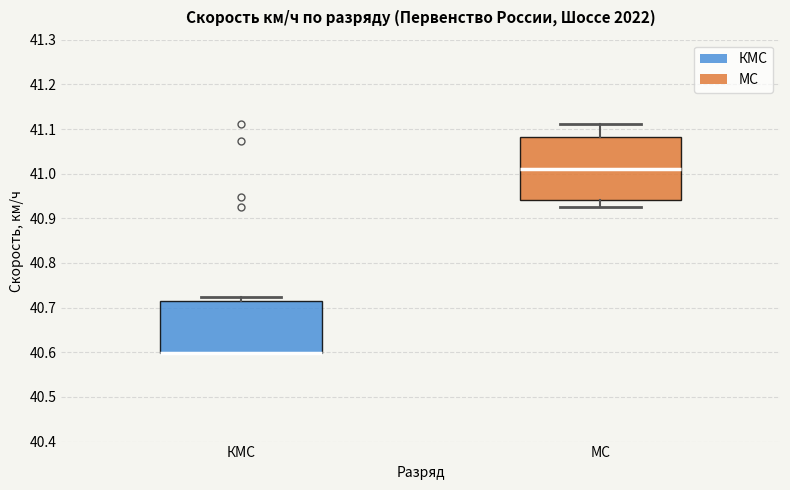

Which box is the tallest, from its lower edge to its upper edge?

МС